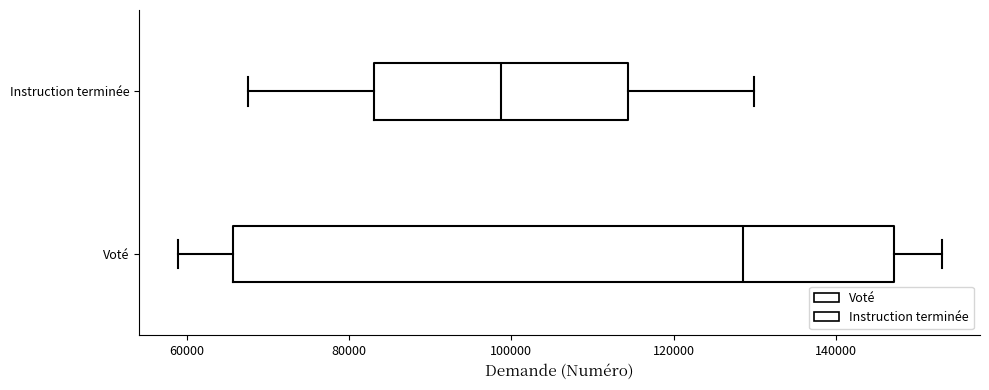

Reading bottom to top, transcribe this box plot: for each box, give where its median line is, the range the box spans, and where its two whiskers end, as read against the x-axis. The values are not printed on the chart, so give them approximately, as read against the axis.

Voté: median 128000, box 66000 to 148000, whiskers 58000 to 154000
Instruction terminée: median 98000, box 84000 to 114000, whiskers 68000 to 130000